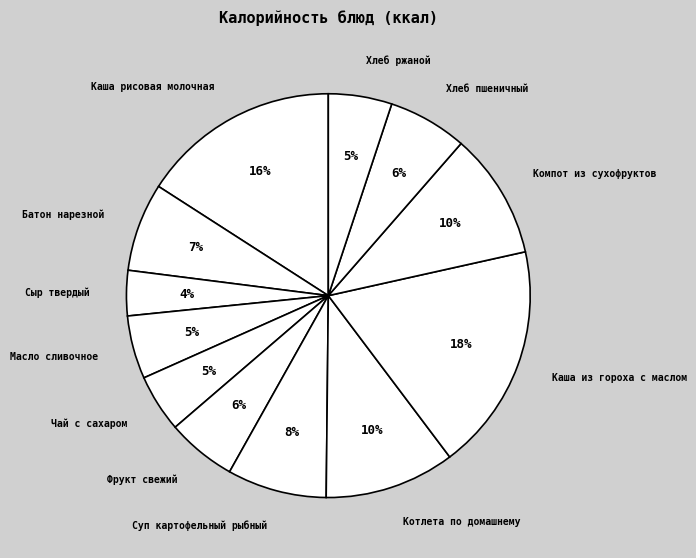

Combined, do Компот из сухофруктов and Чай с сахаром account for over 50%?

No